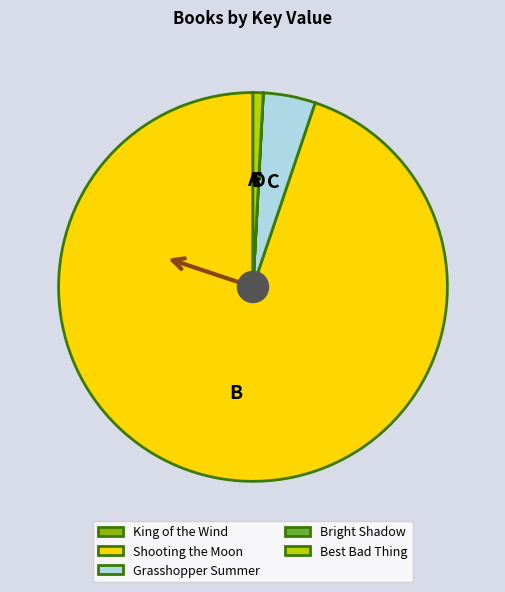

Which has a higher value, Best Bad Thing or Grasshopper Summer?

Grasshopper Summer